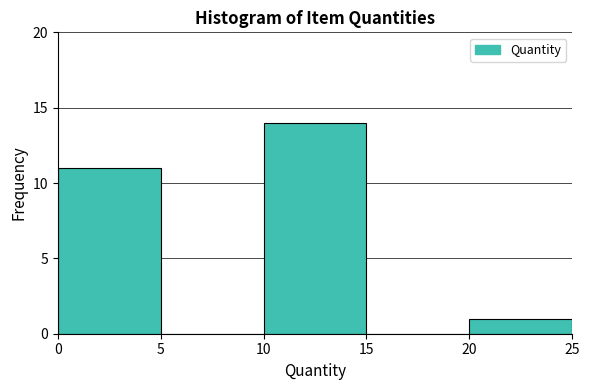

Over which range of the x-axis is the bar tallest?

10 to 15